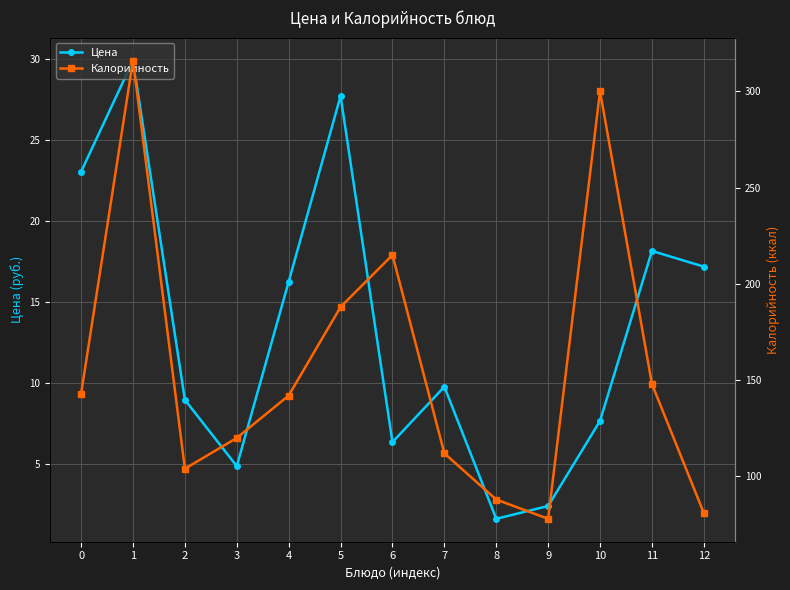

How many data points in Калорийность are above 142?

6